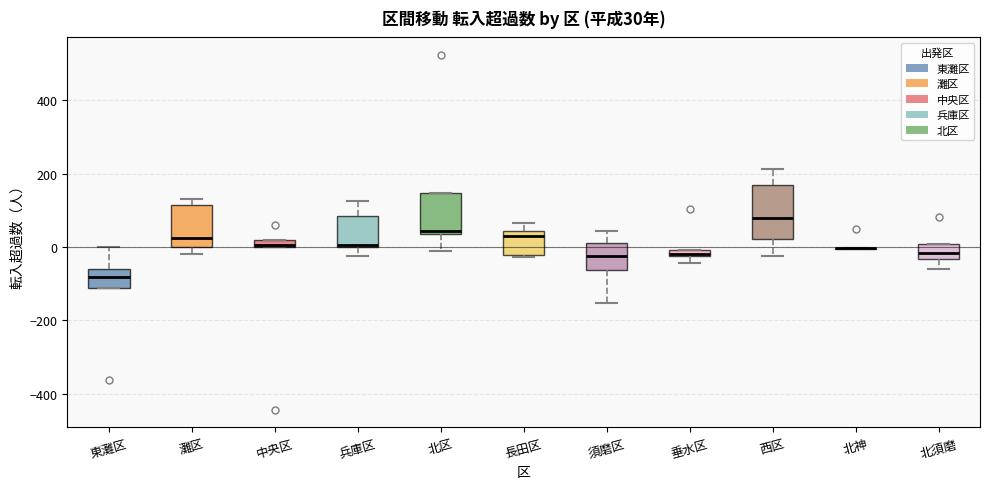

Comparing the boxes themselves (not the whiskers), which one is the tallest?

西区